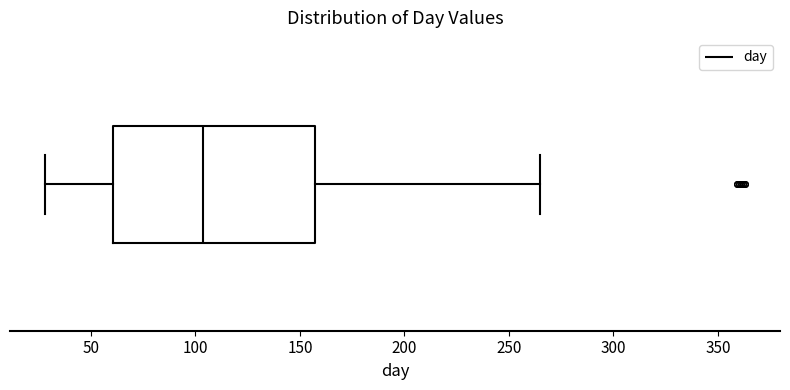

Transcribe this box plot: give where the median line is, the range the box spans, and where the two whiskers end, as read against the x-axis. The values are not printed on the chart, so give them approximately, as read against the axis.

median 105, box 60 to 155, whiskers 30 to 265